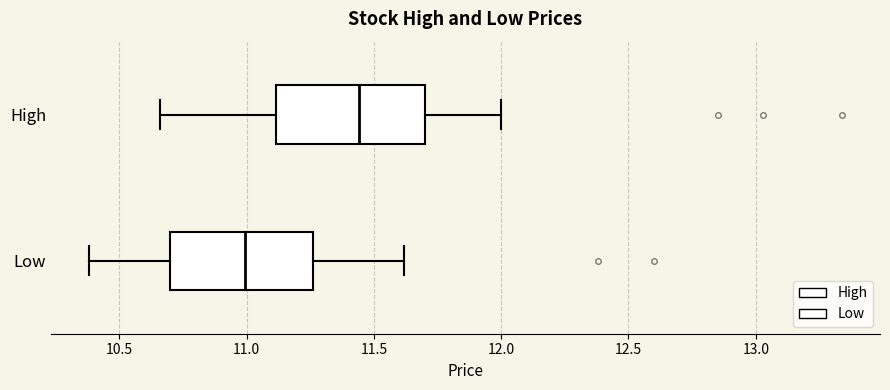

Which box's median line is the furthest to the right?

High